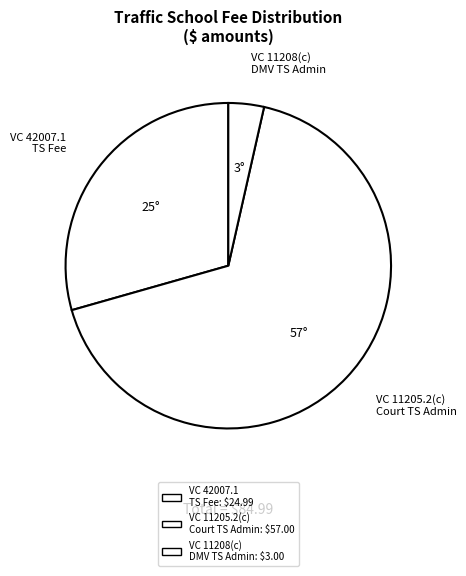

Which category has the biggest portion of the pie?

VC 11205.2(c) Court TS Admin